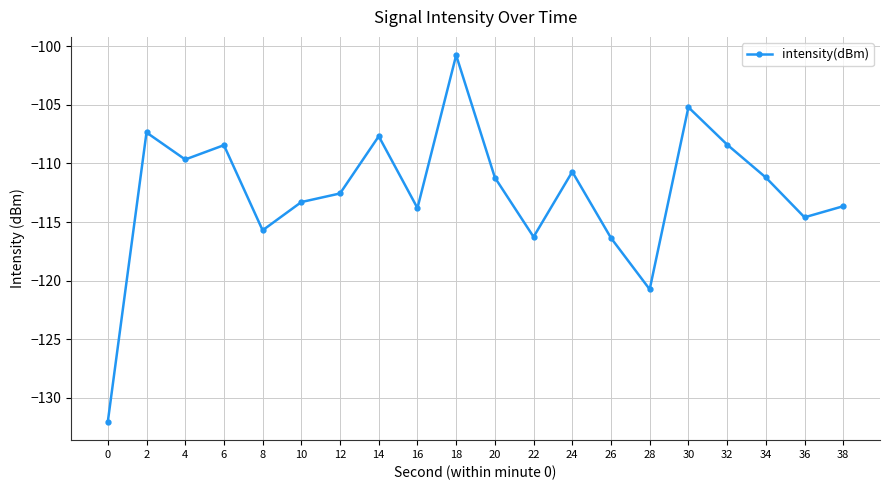

True or false: there are more than 2 points higher than both neighbors.

True